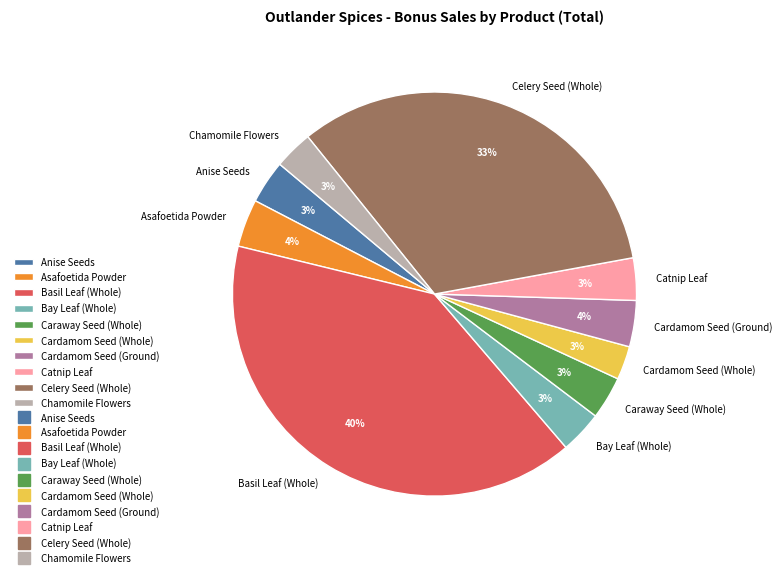

The Bay Leaf (Whole) slice represents 3% of the pie. True or false?

True